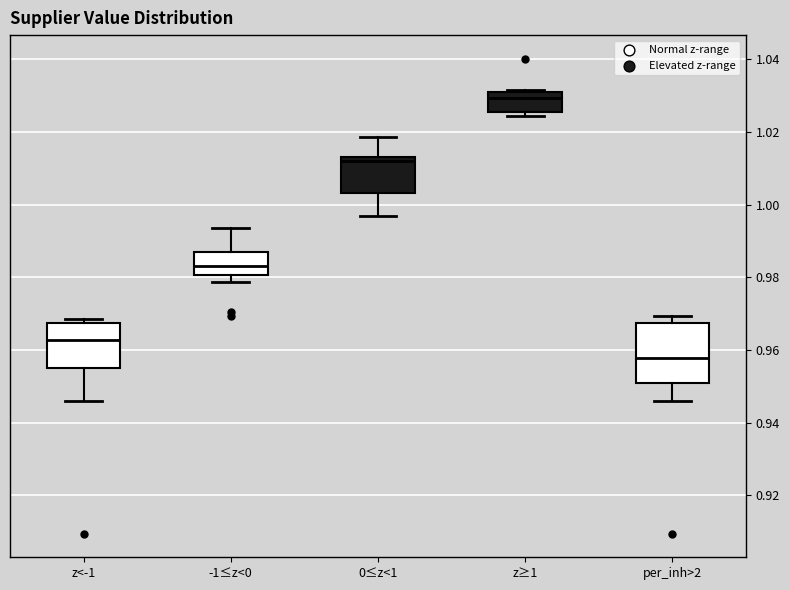

Which box has the highest median line?

z≥1